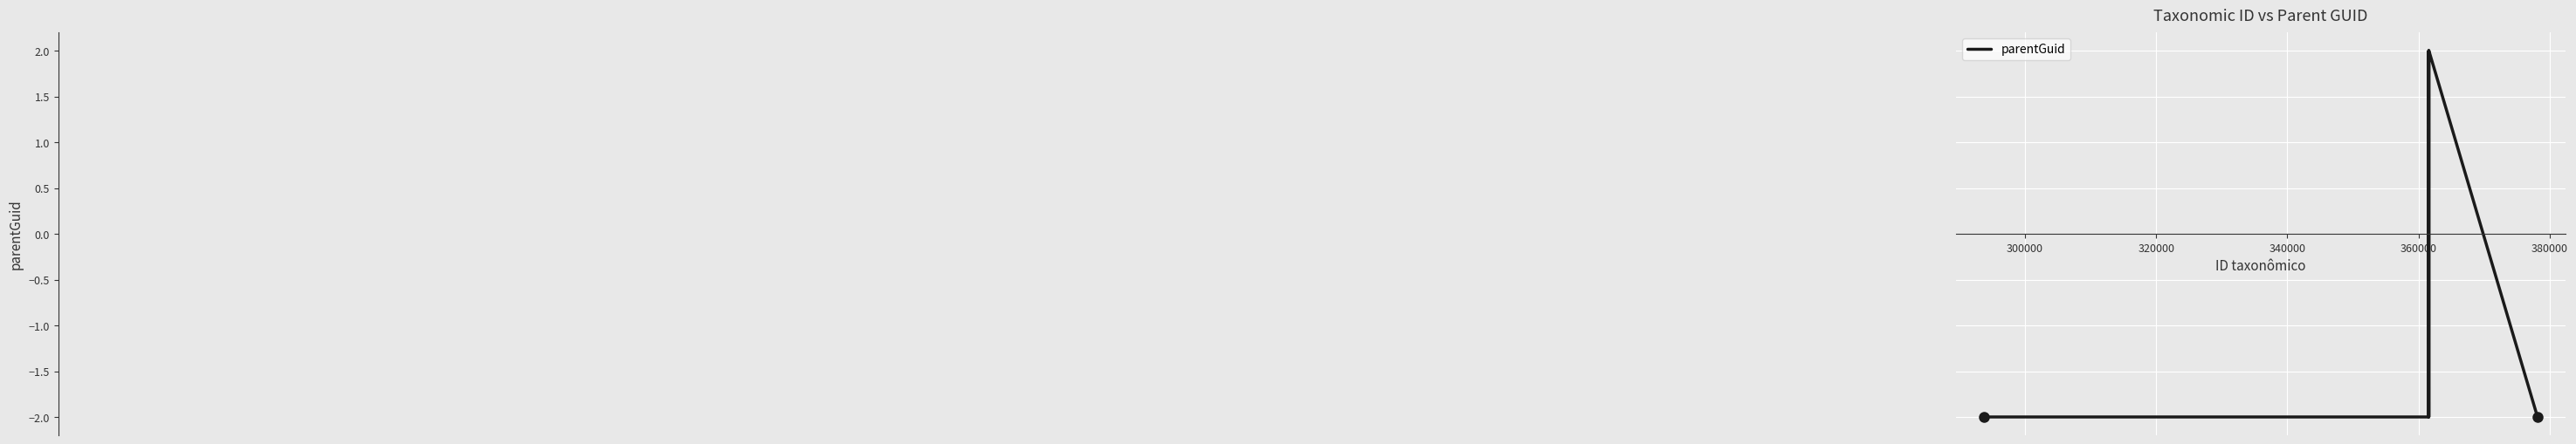

What is the difference between the maximum and minimum values?

4